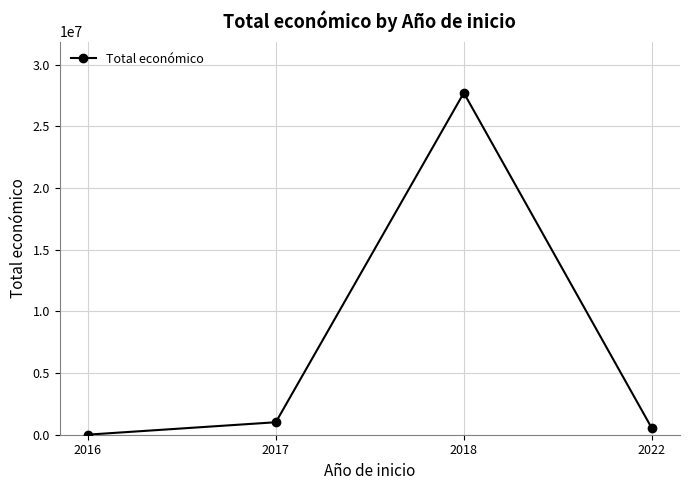

Reading left to right, extract all data points from this chart.

6000	1012109	27720829	533449